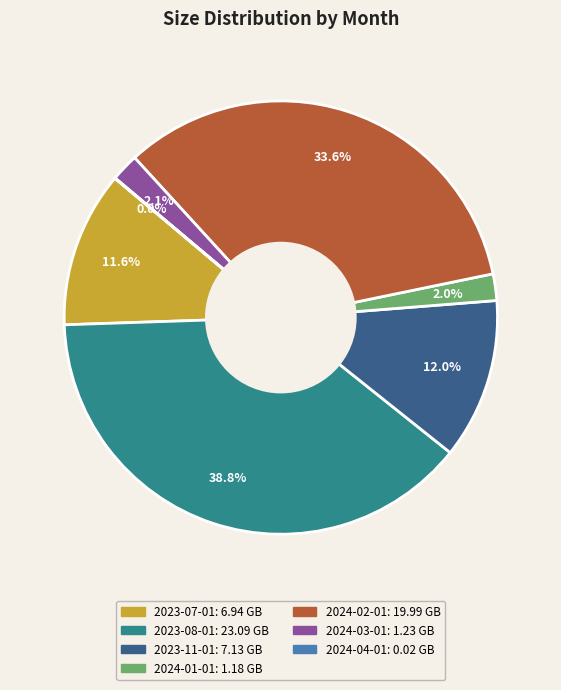

How much of the chart is everything except 2023-08-01?

61.2%